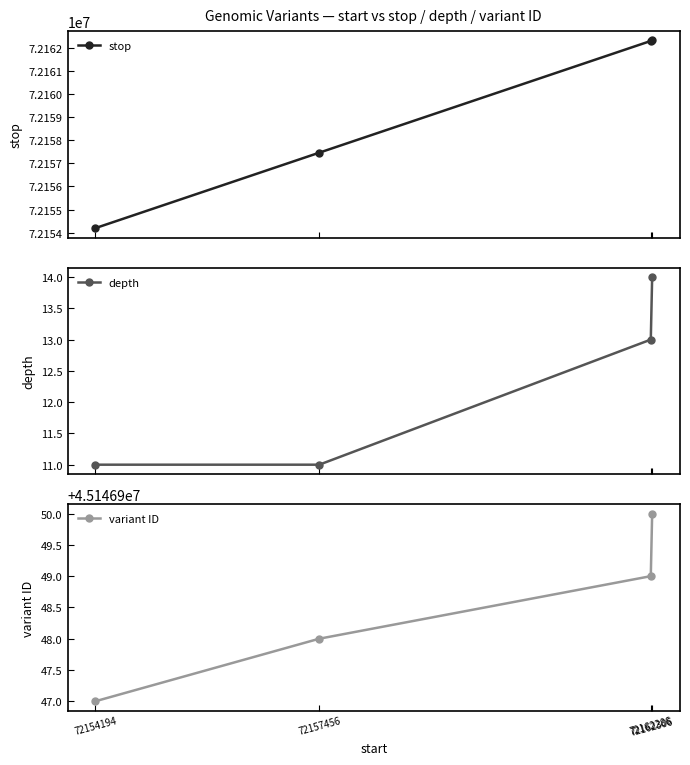

Rank the series by their average value, from highest to lowest.

stop, variant ID, depth